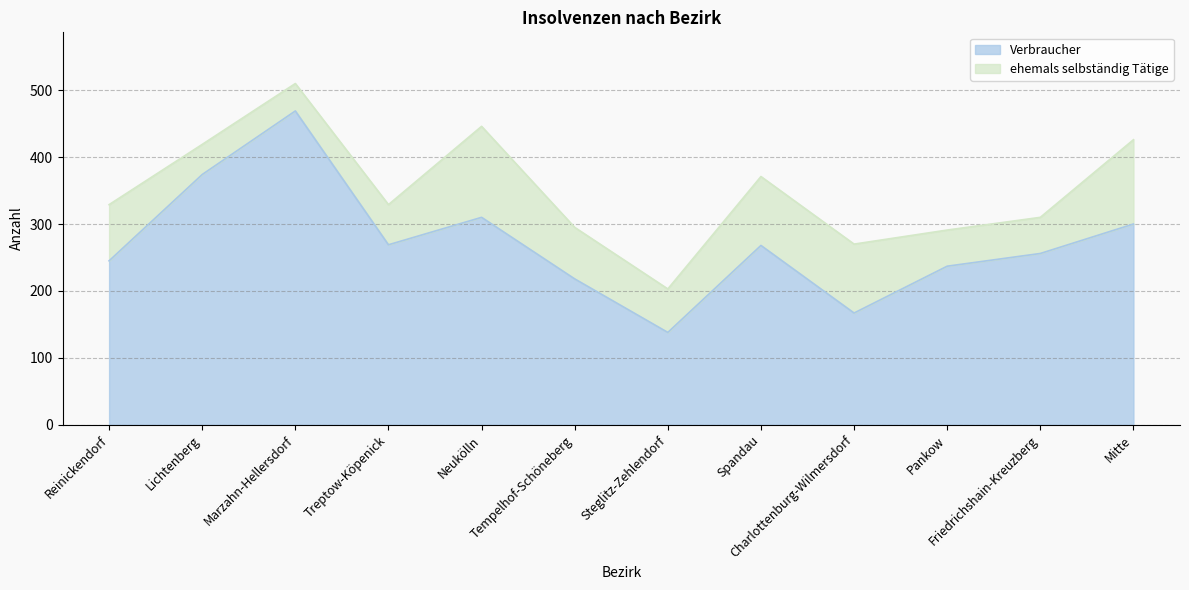

Is it true that the value at Spandau is 417?

False